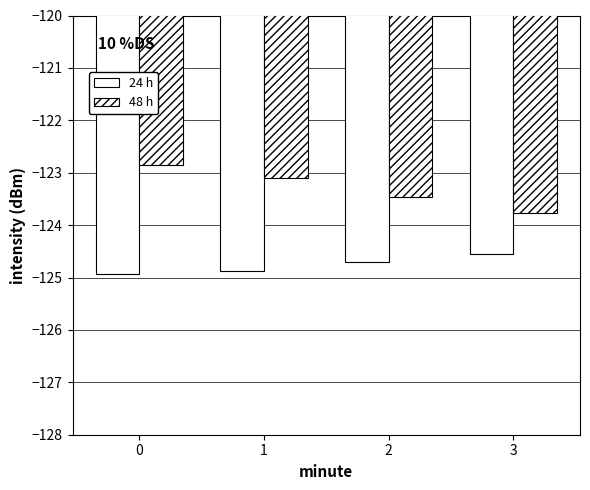

At which label is 48 h closest to -123?

1